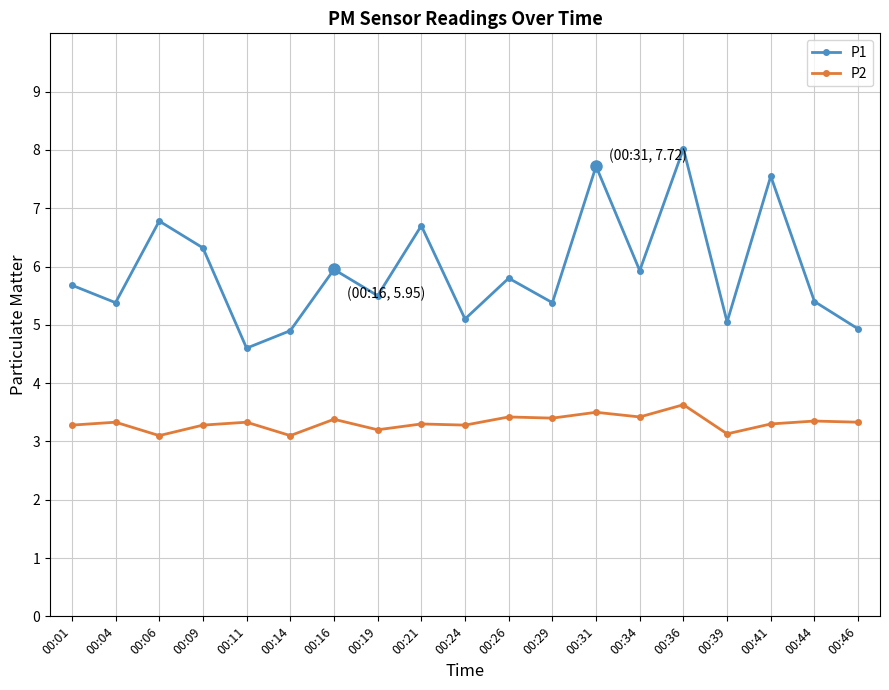

What is the value of the P2 point at the 5th from the left?

3.3